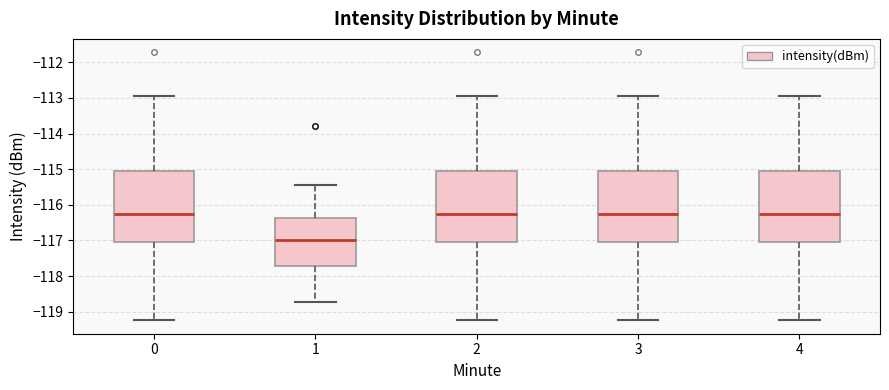

Which box's median line is the lowest?

1